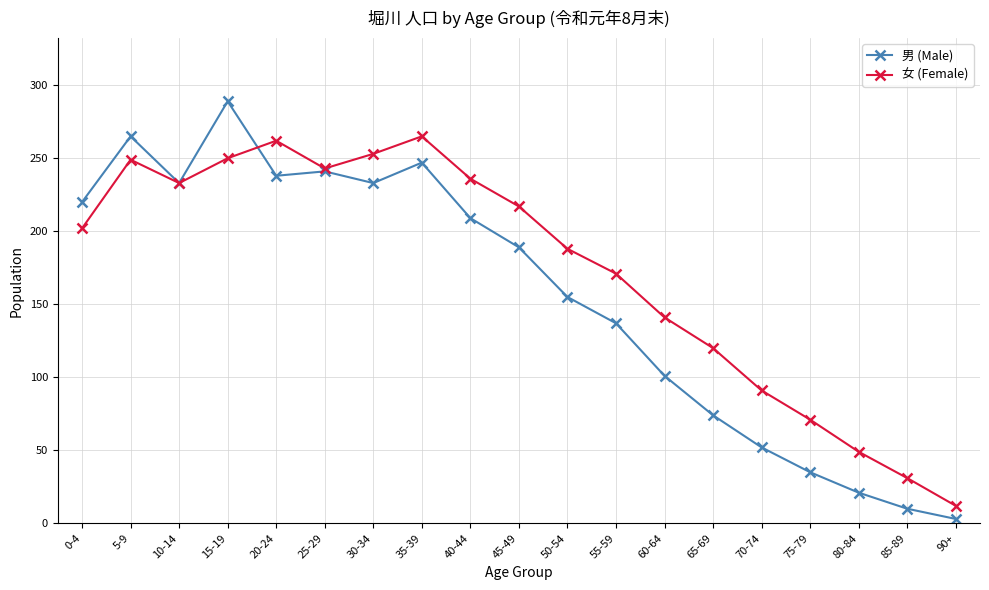

List the series in order of their peak value, lowest first.

女 (Female), 男 (Male)